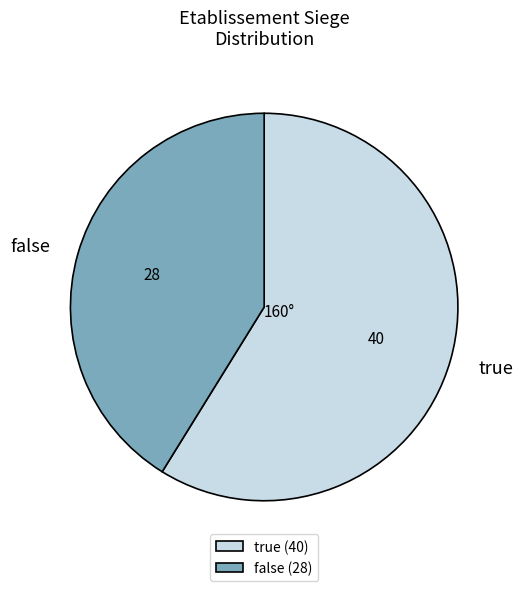

Approximately how many times larger is the value at true compared to false?

1.4